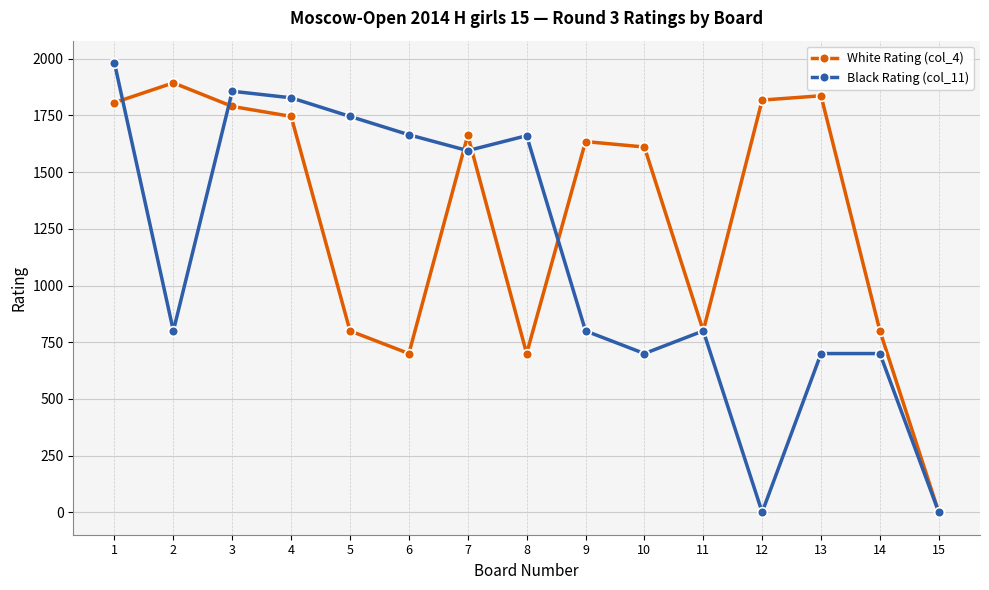

Between which two adjacent categories do Black Rating (col_11) and White Rating (col_4) first intersect?

1 and 2